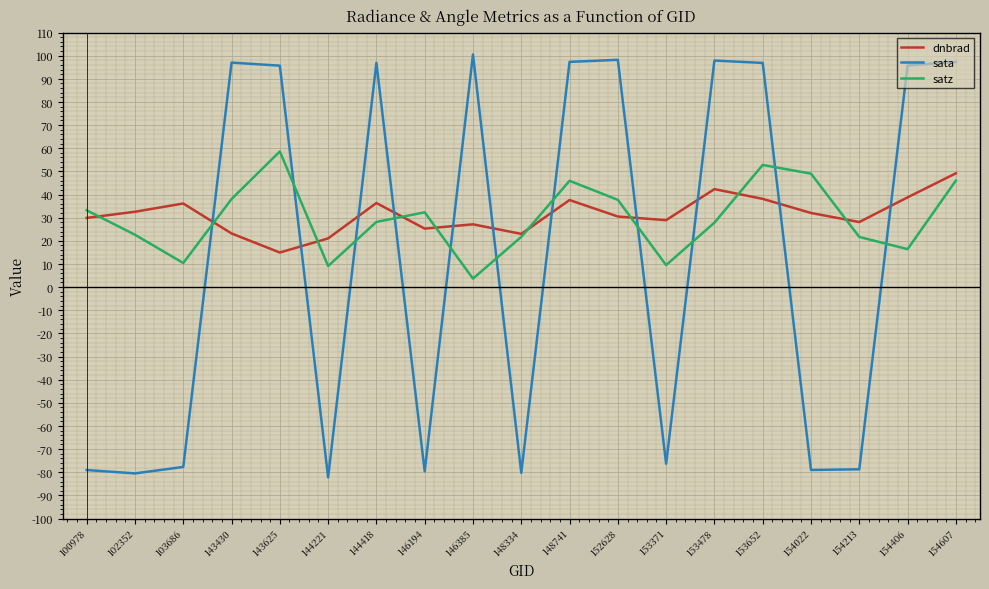

Which category has the highest value in the dnbrad series?

154607